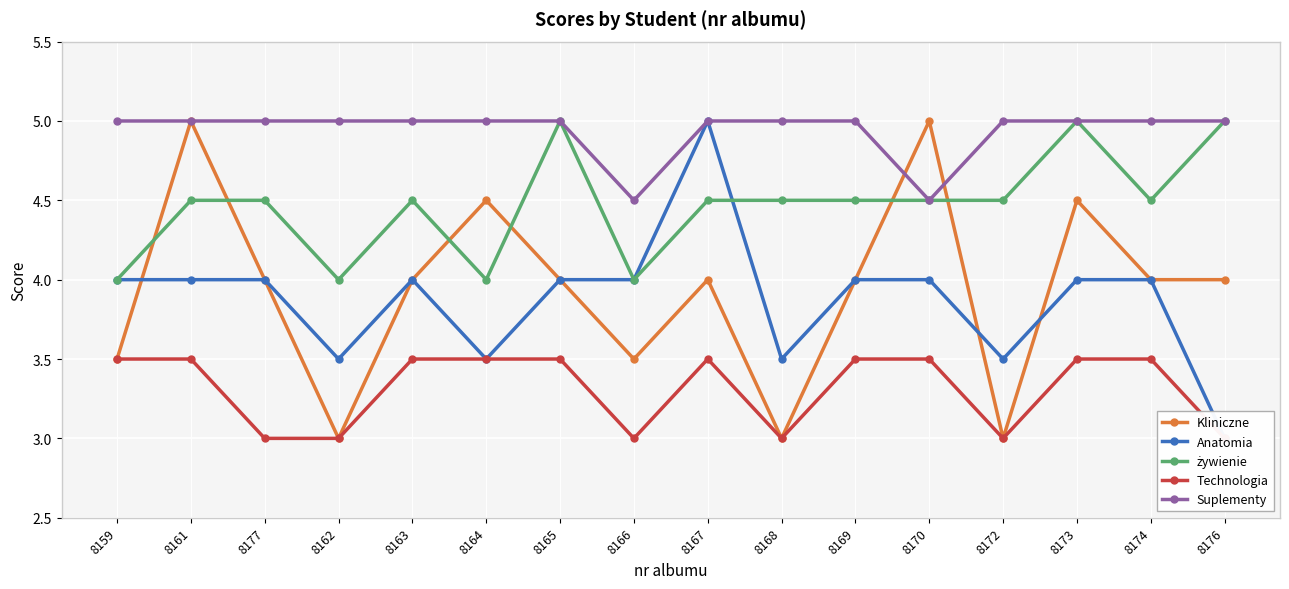

How many interior local valleys does the Kliniczne series have?

4